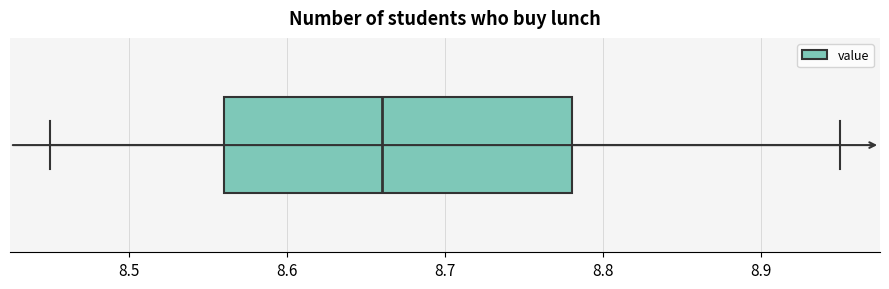

Where does the right whisker of the box end on the x-axis? The values are not printed on the chart, so give them approximately, as read against the axis.

8.95